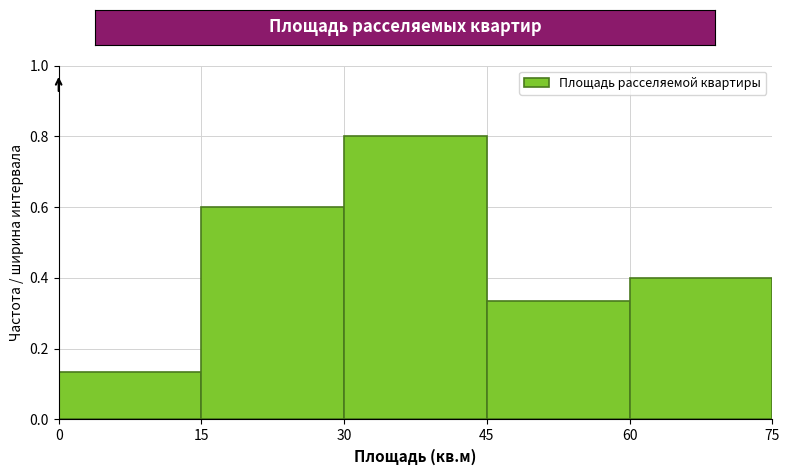

Reading left to right, list every bar in this chart as the range it spans on the x-axis followed by its height. The values are not printed on the chart, so give them approximately, as read against the axis.

0 to 15: 0.14
15 to 30: 0.60
30 to 45: 0.80
45 to 60: 0.34
60 to 75: 0.40